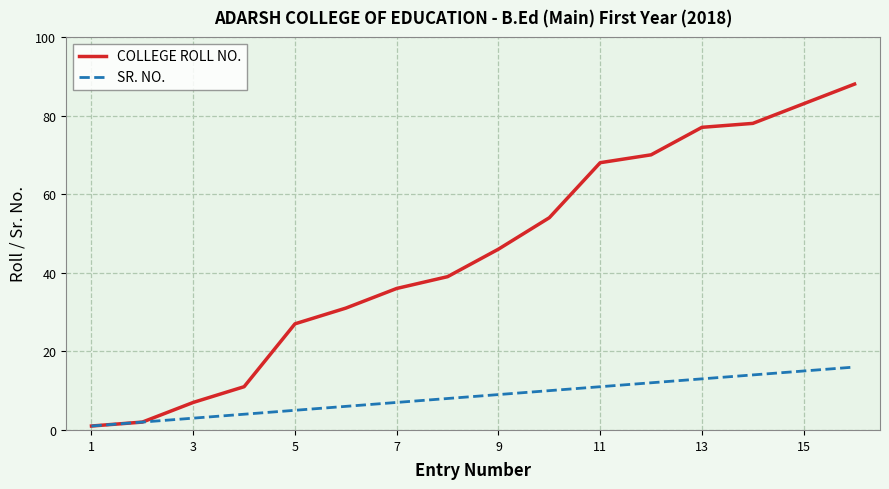

Which series has the largest total across all categories?

COLLEGE ROLL NO.